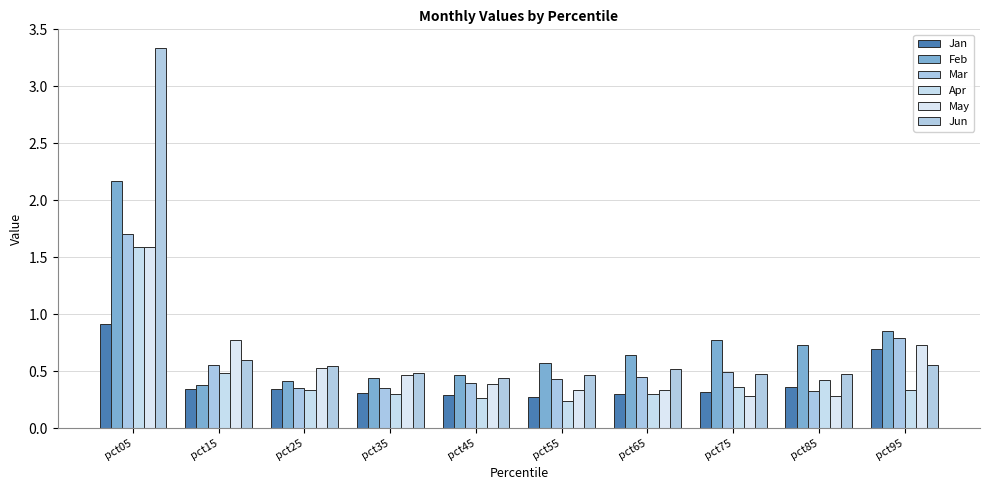

How many bars are there in total?

60